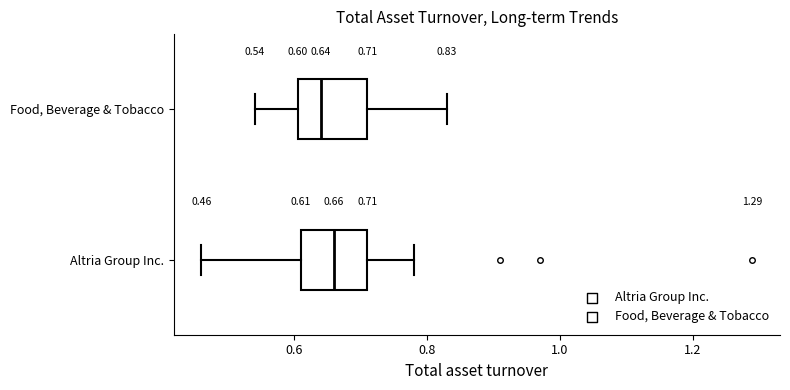

Which box's median line is the furthest to the left?

Food, Beverage & Tobacco